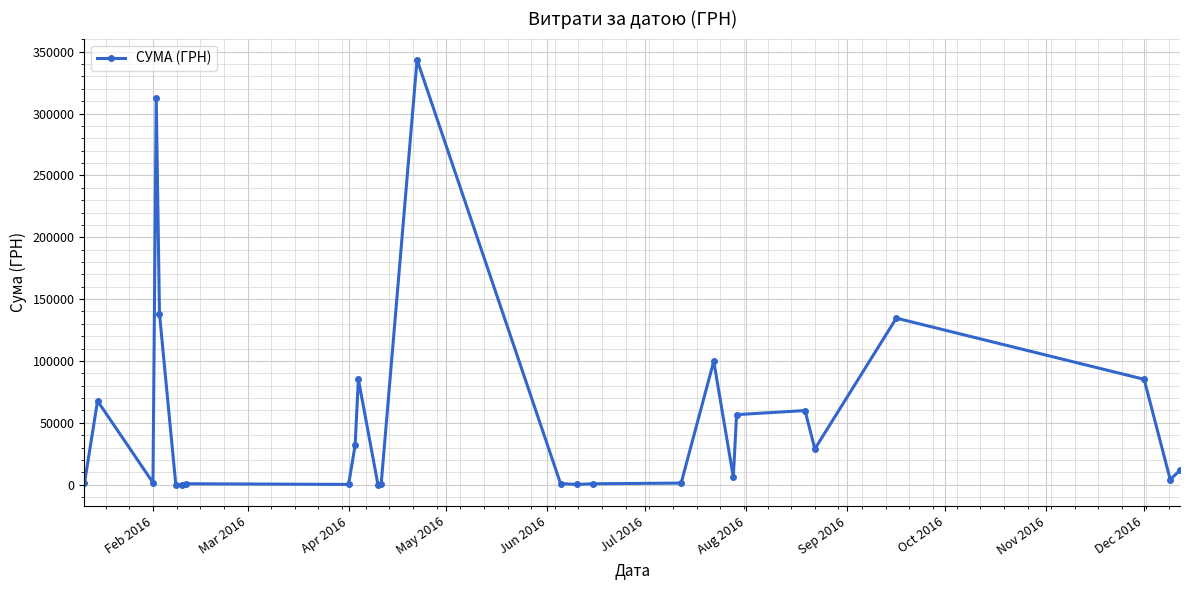

What is the sum of all values?

1473631.1